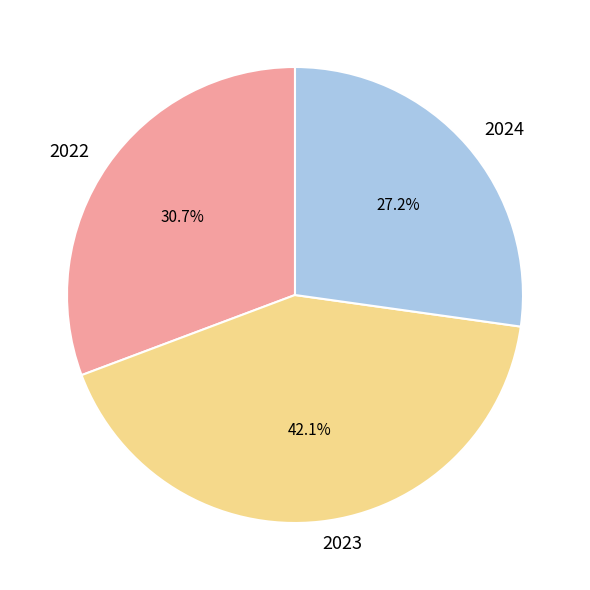

Approximately how many times larger is the value at 2024 compared to 2022?

0.9